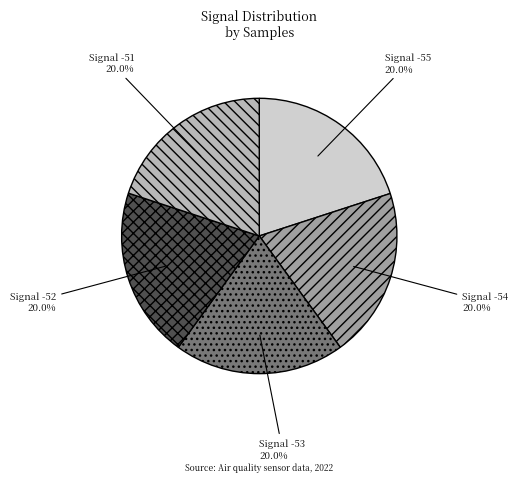

To the nearest percent, what is the average slice percentage?

20%